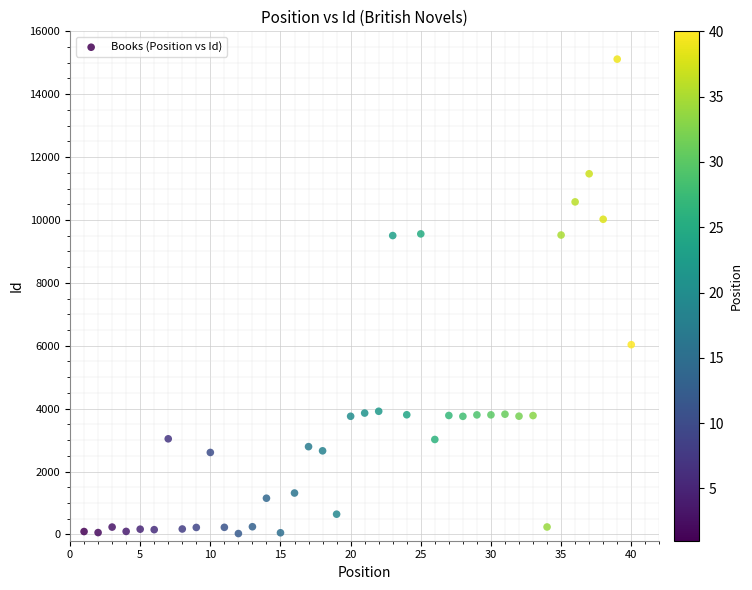

What is the range of X values (max minus min)?

39